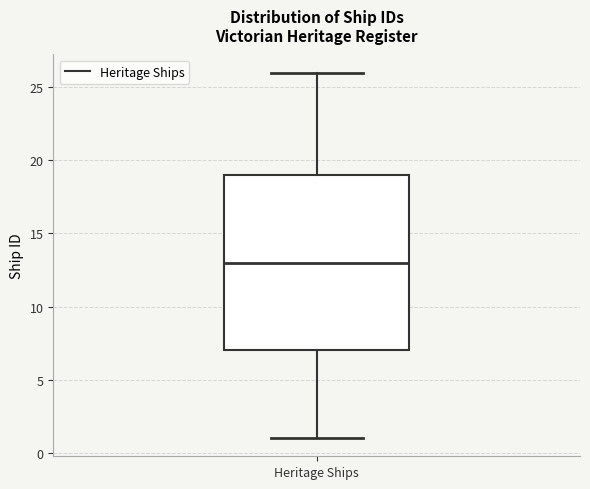

Read this box plot against the y-axis: the position of the median line, the range covered by the box, and the ends of both whiskers. The values are not printed on the chart, so give them approximately, as read against the axis.

median 13, box 7 to 19, whiskers 1 to 26